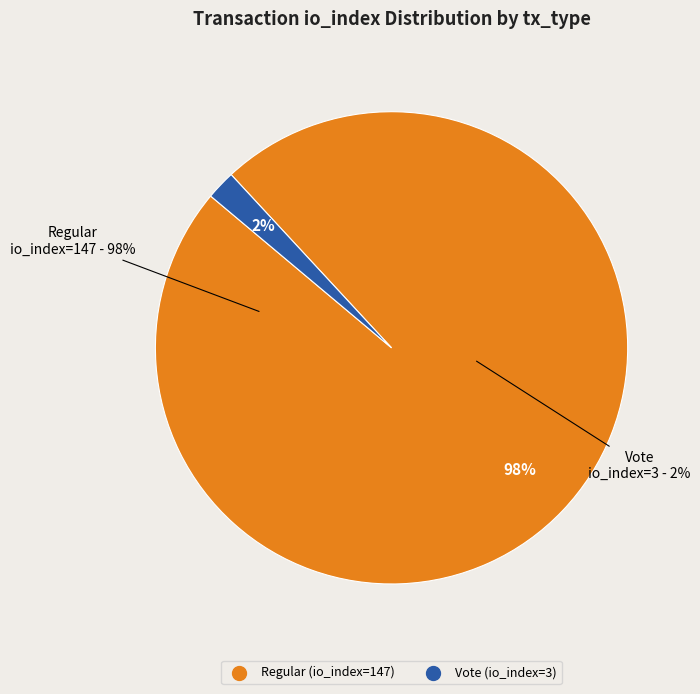

To the nearest percent, what is the difference between the largest and smallest slice percentages?

96%